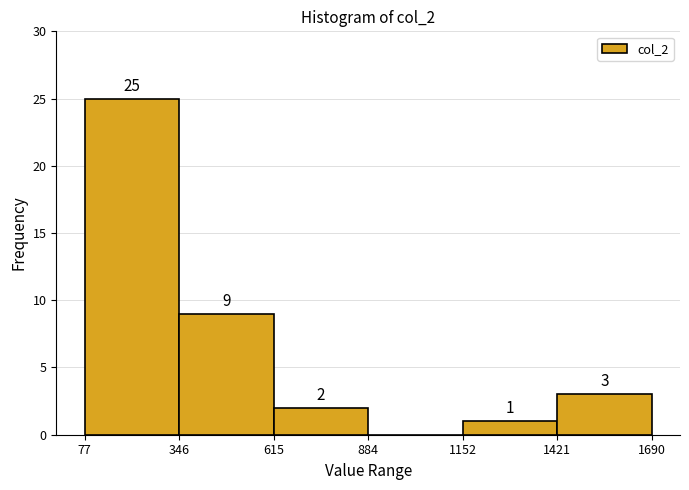

Over which range of the x-axis is the bar tallest?

77 to 346